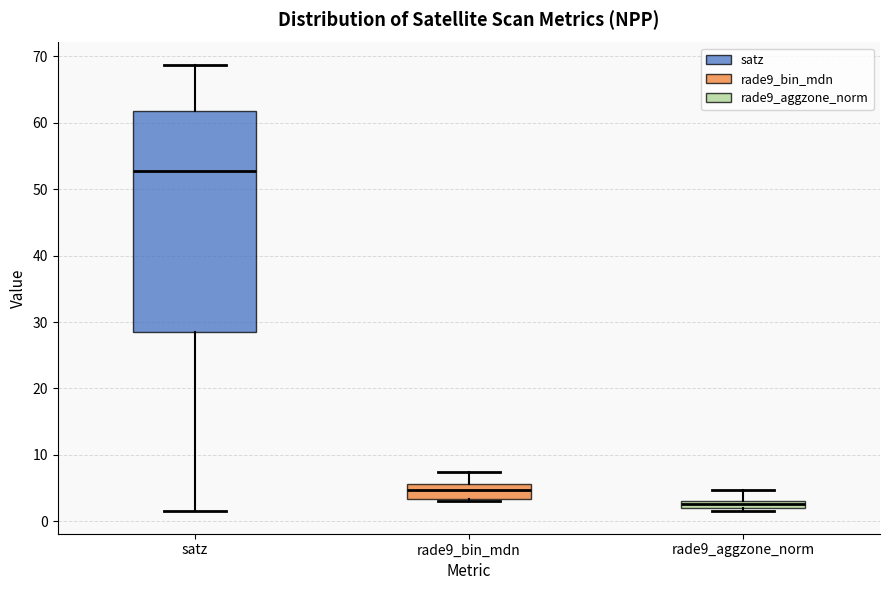

Comparing the boxes themselves (not the whiskers), which one is the tallest?

satz